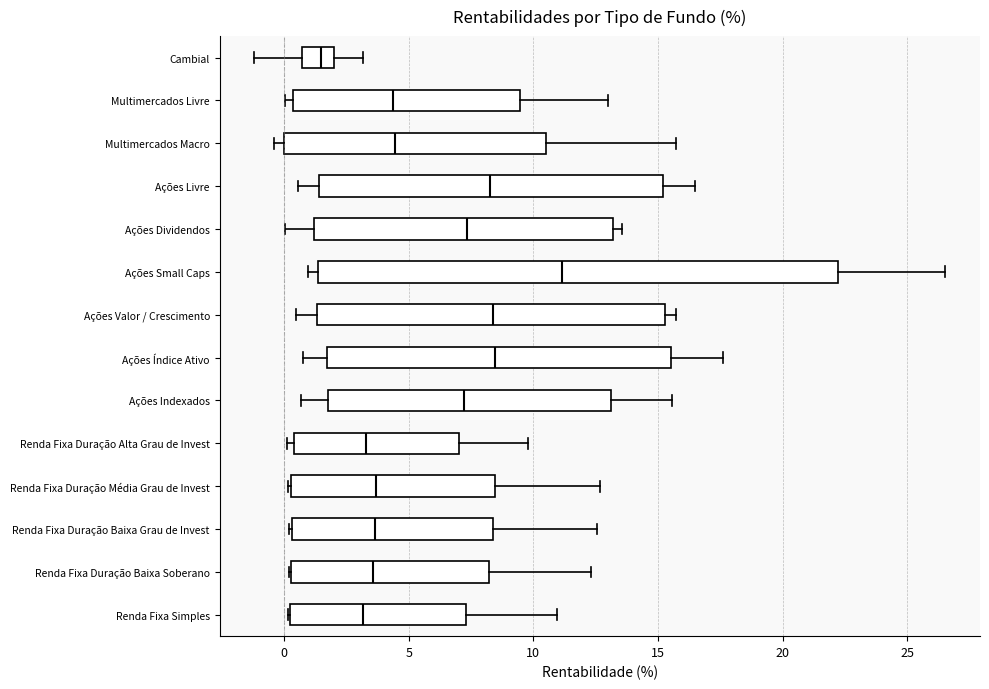

Where is the right edge of the box for Ações Small Caps on the x-axis? The values are not printed on the chart, so give them approximately, as read against the axis.

22.0